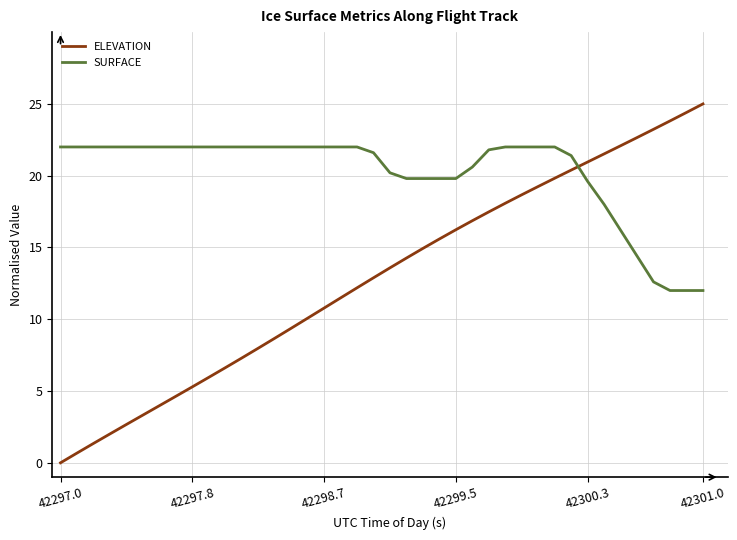

Which series has the largest total across all categories?

SURFACE